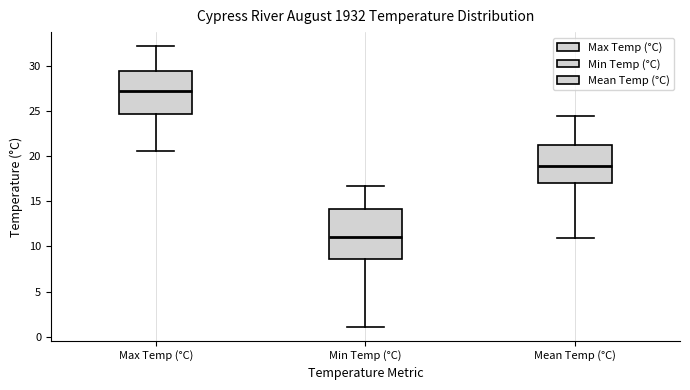

Comparing the boxes themselves (not the whiskers), which one is the tallest?

Min Temp (°C)